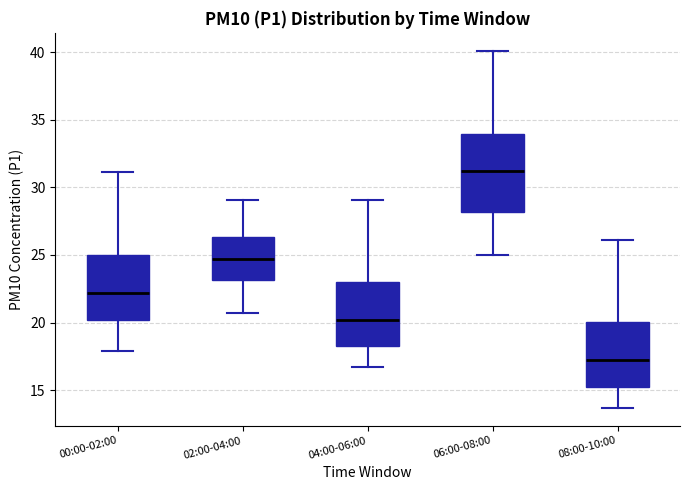

Which box is the tallest, from its lower edge to its upper edge?

06:00-08:00